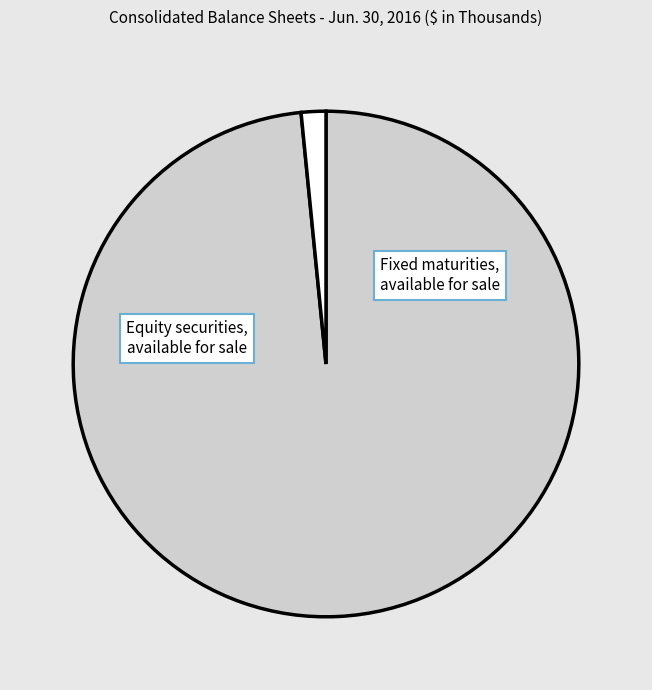

Is there any slice that represents more than half of the pie?

Yes